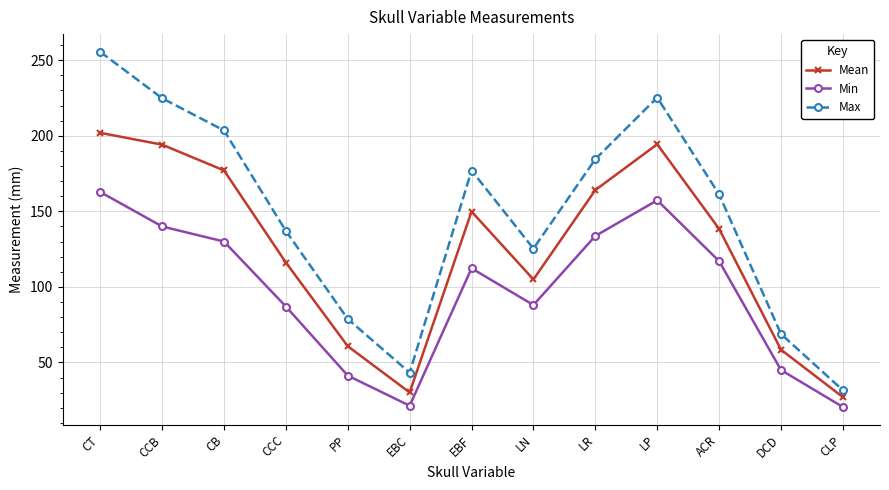

What is the sum of all Mean values?

1617.4